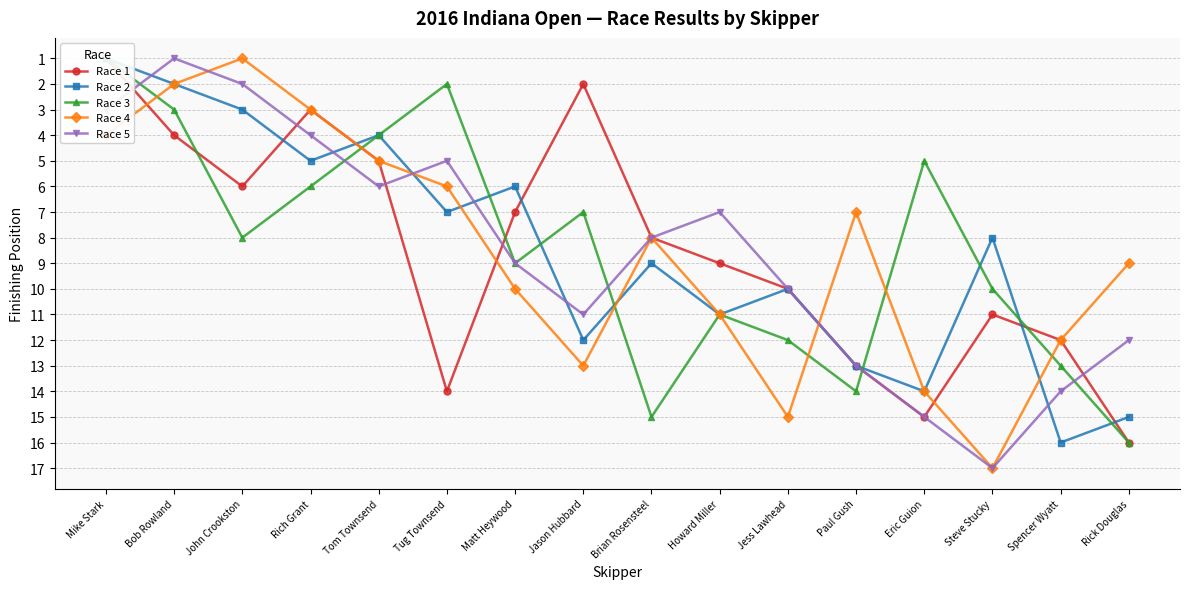

What are all the series names shown in the legend?

Race 1, Race 2, Race 3, Race 4, Race 5